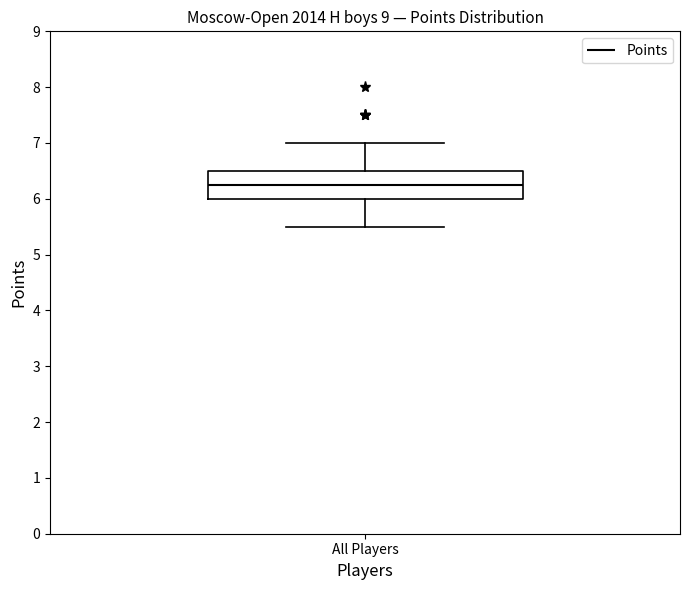

Where is the lower edge of the box for All Players on the y-axis? The values are not printed on the chart, so give them approximately, as read against the axis.

6.0